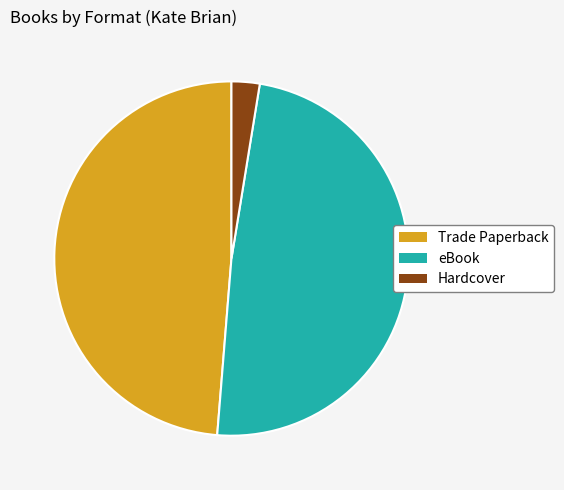

Count the number of slices in the pie.

3